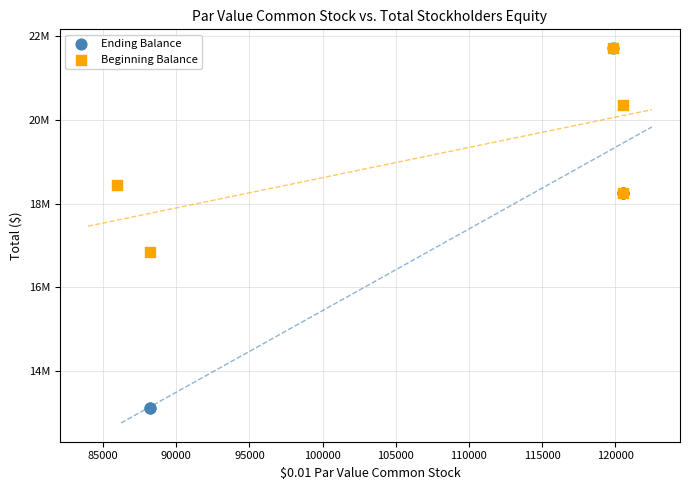

What are all the series names shown in the legend?

Ending Balance, Beginning Balance